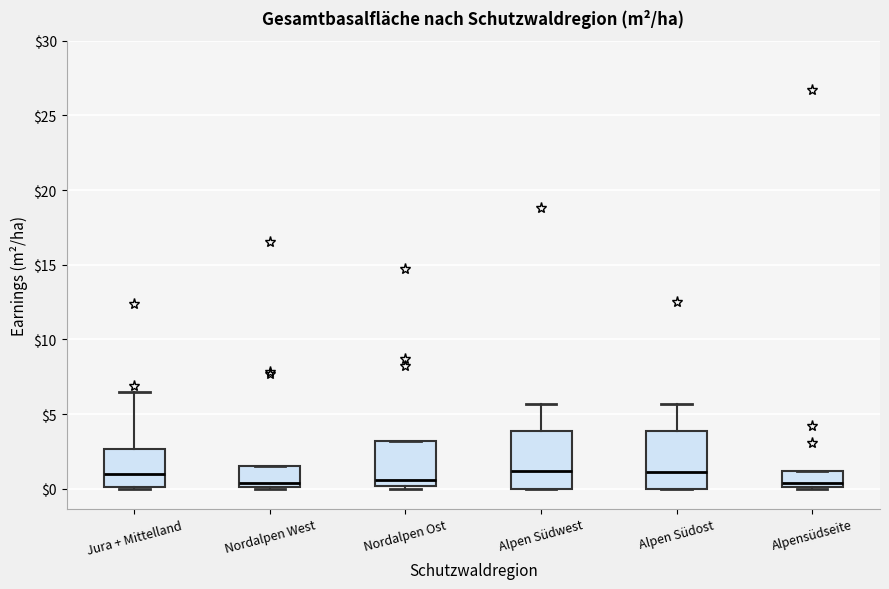

Where does the upper whisker of the box for Alpen Südwest end on the y-axis? The values are not printed on the chart, so give them approximately, as read against the axis.

5.5